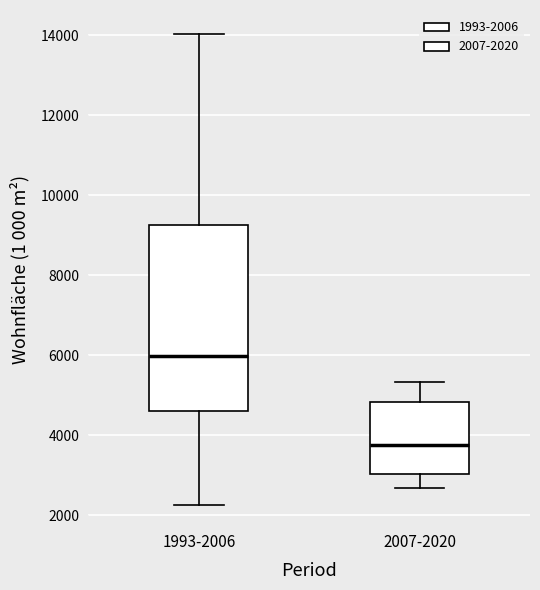

Reading left to right, transcribe this box plot: for each box, give where its median line is, the range the box spans, and where its two whiskers end, as read against the y-axis. The values are not printed on the chart, so give them approximately, as read against the axis.

1993-2006: median 6000, box 4600 to 9200, whiskers 2200 to 14000
2007-2020: median 3800, box 3000 to 4800, whiskers 2600 to 5400